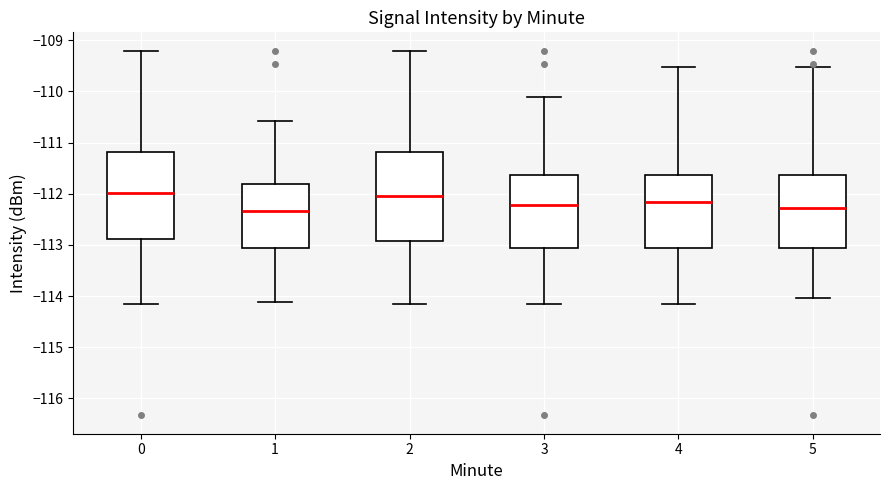

Reading left to right, read every box against the y-axis: the position of its median line, the range the box covers, and the ends of its whiskers. The values are not printed on the chart, so give them approximately, as read against the axis.

0: median -112.0, box -112.9 to -111.2, whiskers -114.2 to -109.2
1: median -112.3, box -113.1 to -111.8, whiskers -114.1 to -110.6
2: median -112.1, box -112.9 to -111.2, whiskers -114.2 to -109.2
3: median -112.2, box -113.1 to -111.6, whiskers -114.2 to -110.1
4: median -112.2, box -113.1 to -111.6, whiskers -114.2 to -109.5
5: median -112.3, box -113.1 to -111.6, whiskers -114.0 to -109.5